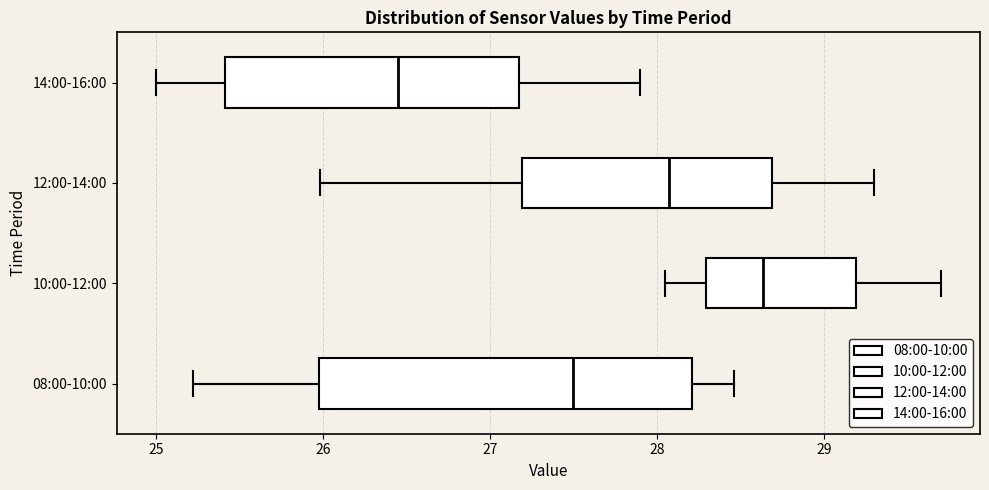

Reading bottom to top, transcribe this box plot: for each box, give where its median line is, the range the box spans, and where its two whiskers end, as read against the x-axis. The values are not printed on the chart, so give them approximately, as read against the axis.

08:00-10:00: median 27.5, box 26.0 to 28.2, whiskers 25.2 to 28.5
10:00-12:00: median 28.6, box 28.3 to 29.2, whiskers 28.1 to 29.7
12:00-14:00: median 28.1, box 27.2 to 28.7, whiskers 26.0 to 29.3
14:00-16:00: median 26.5, box 25.4 to 27.2, whiskers 25.0 to 27.9